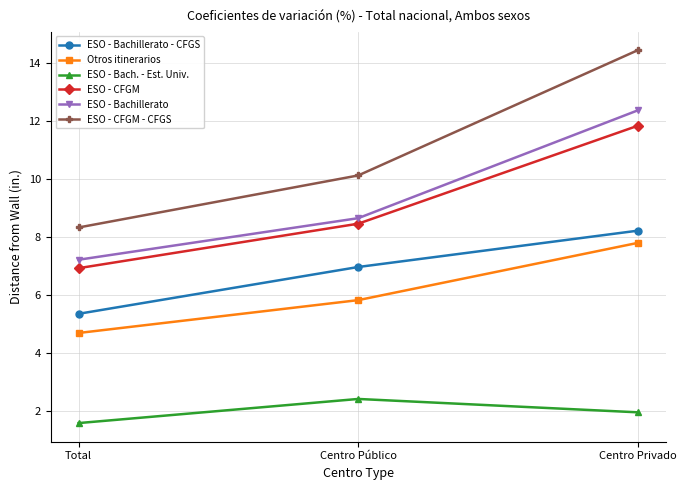

What are all the series names shown in the legend?

ESO - Bachillerato - CFGS, Otros itinerarios, ESO - Bach. - Est. Univ., ESO - CFGM, ESO - Bachillerato, ESO - CFGM - CFGS